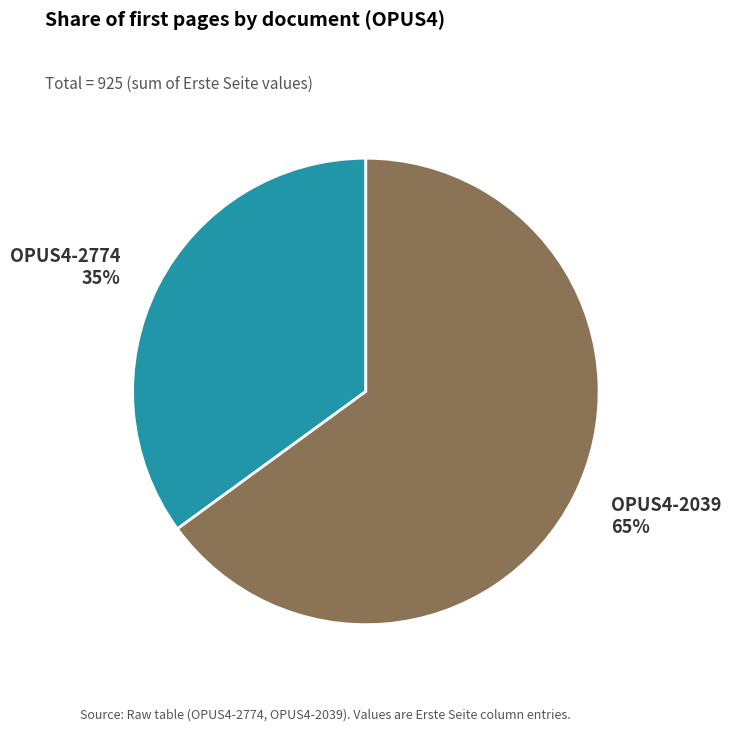

Is the sum of OPUS4-2039 and OPUS4-2774 greater than half?

Yes